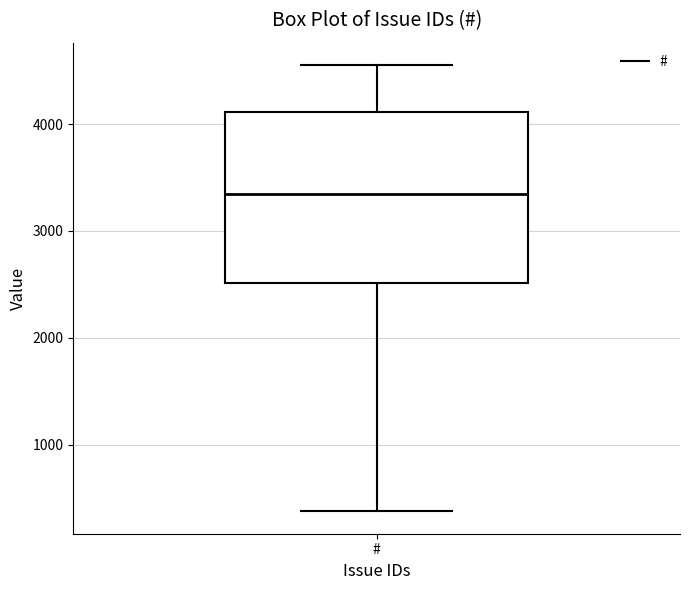

Where is the lower edge of the box for # on the y-axis? The values are not printed on the chart, so give them approximately, as read against the axis.

2500